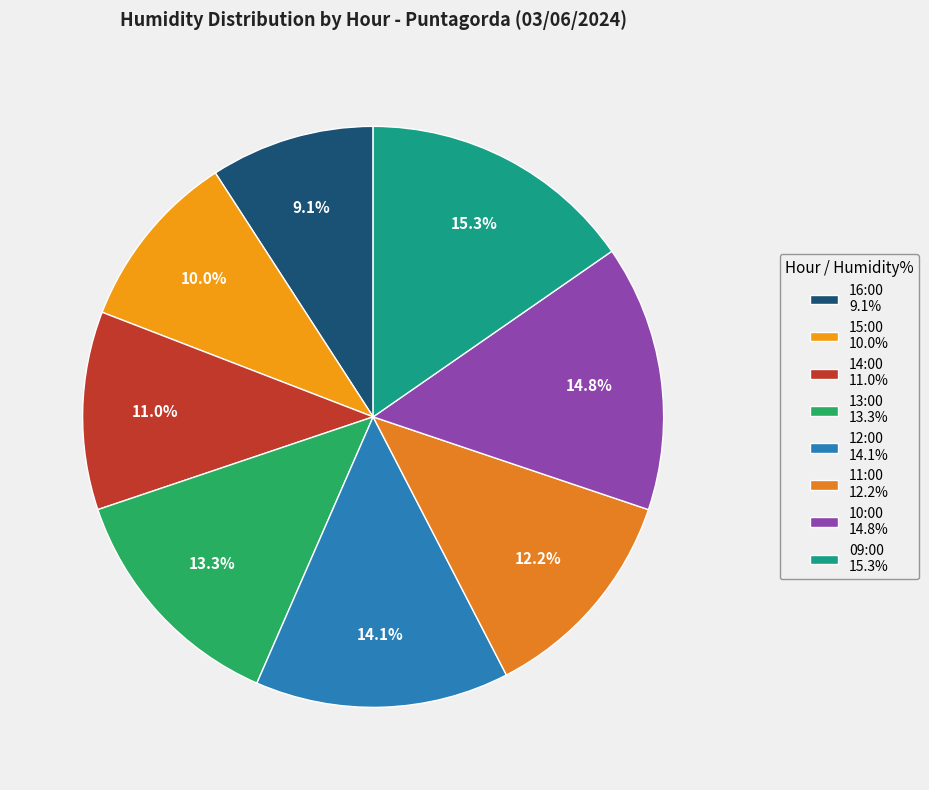

The 10:00 slice represents 1% of the pie. True or false?

False